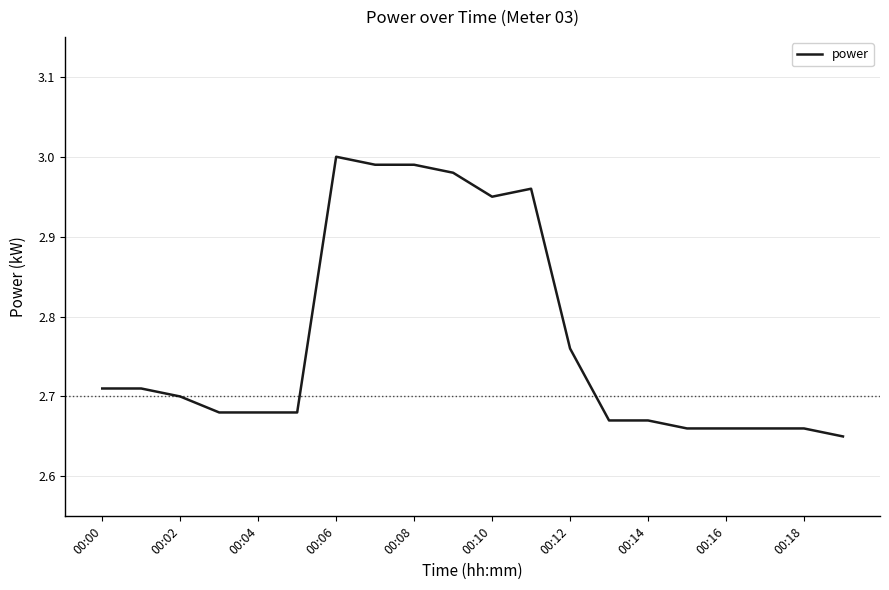

How many lines are shown in the chart?

1